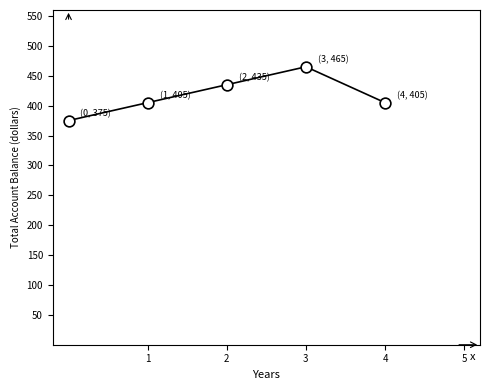

What is the range of Y values (max minus min)?

90